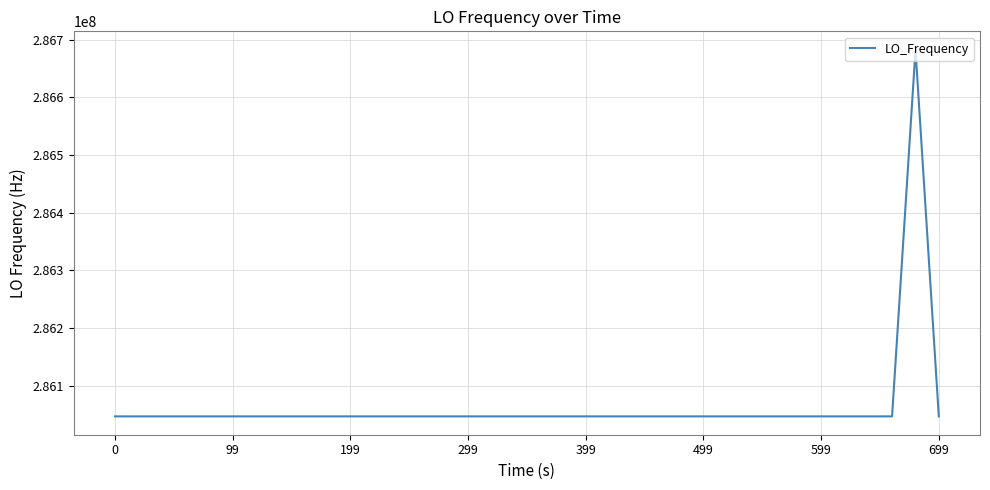

Does the chart have visible grid lines?

Yes